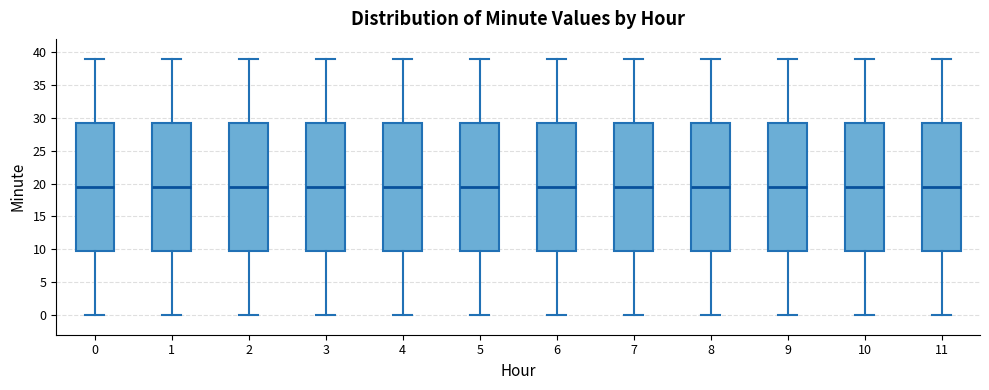

Where is the lower edge of the box at x = 9 on the y-axis? The values are not printed on the chart, so give them approximately, as read against the axis.

10.0